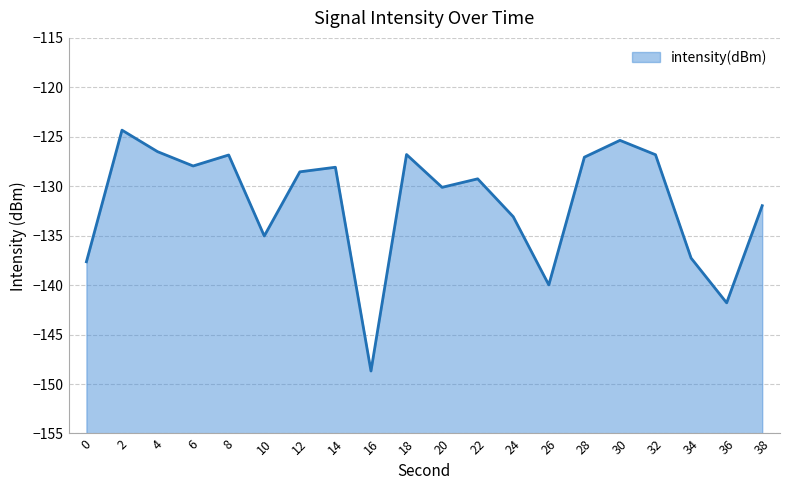

The value at 28 is -127.1. True or false?

True